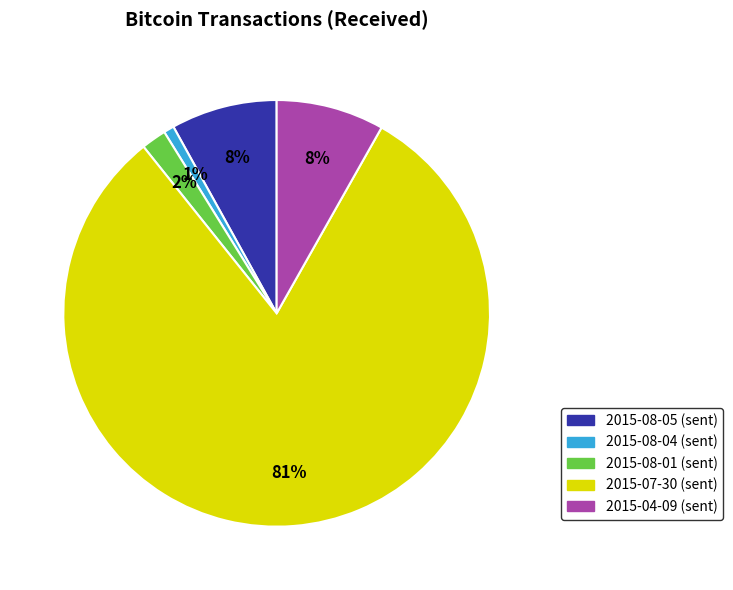

What is the largest slice in the pie chart?

2015-07-30 (sent)